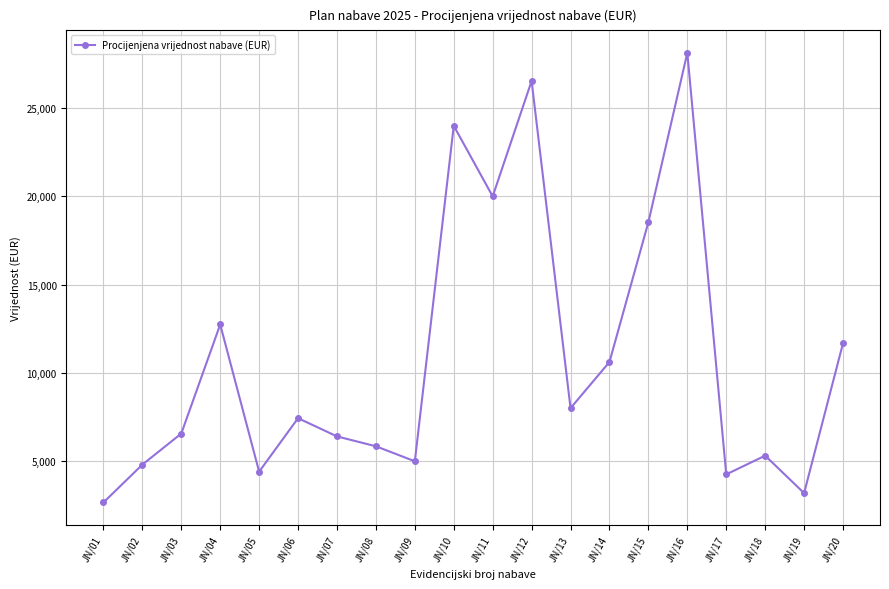

Reading right to left, transcribe all the data shown in this chart.

11680.0	3185.3	5308.8	4247.1	28132.8	18540.0	10617.0	8000.0	26540.0	20000.0	24000.0	4990.4	5839.7	6400.0	7432.5	4400.0	12741.6	6560.0	4800.0	2654.4